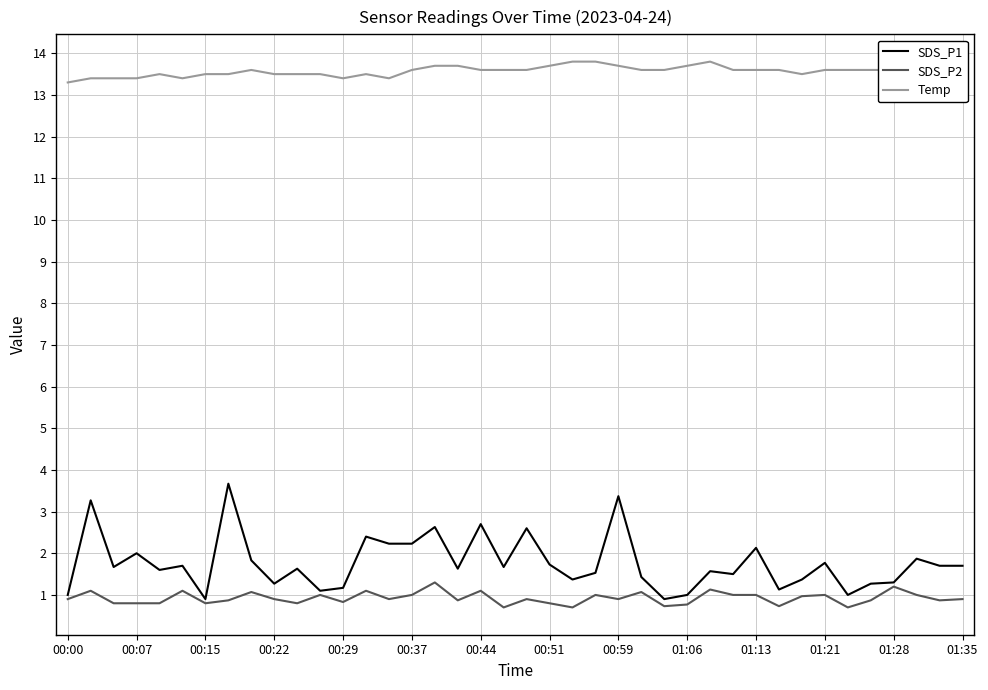

Reading right to left, what are all the values shown in this chart?

SDS_P1: 1.7	1.7	1.9	1.3	1.3	1.0	1.8	1.4	1.1	2.1	1.5	1.6	1.0	0.9	1.4	3.4	1.5	1.4	1.7	2.6	1.7	2.7	1.6	2.6	2.2	2.2	2.4	1.2	1.1	1.6	1.3	1.8	3.7	0.9	1.7	1.6	2.0	1.7	3.3	1.0
SDS_P2: 0.9	0.9	1.0	1.2	0.9	0.7	1.0	1.0	0.7	1.0	1.0	1.1	0.8	0.7	1.1	0.9	1.0	0.7	0.8	0.9	0.7	1.1	0.9	1.3	1.0	0.9	1.1	0.8	1.0	0.8	0.9	1.1	0.9	0.8	1.1	0.8	0.8	0.8	1.1	0.9
Temp: 13.8	13.8	13.6	13.6	13.6	13.6	13.6	13.5	13.6	13.6	13.6	13.8	13.7	13.6	13.6	13.7	13.8	13.8	13.7	13.6	13.6	13.6	13.7	13.7	13.6	13.4	13.5	13.4	13.5	13.5	13.5	13.6	13.5	13.5	13.4	13.5	13.4	13.4	13.4	13.3